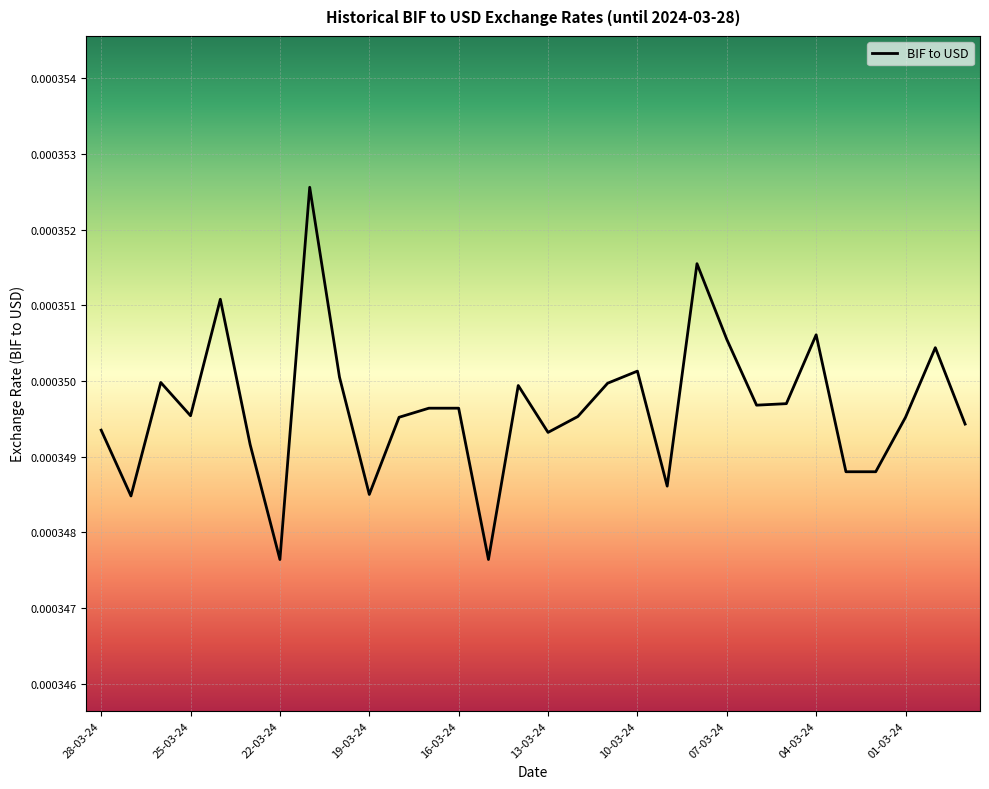

Does the chart have visible grid lines?

Yes